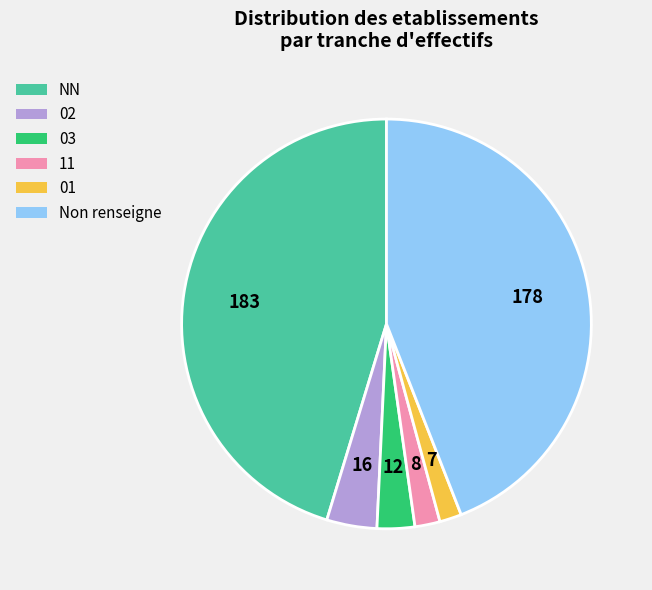

Does any single category account for the majority?

No